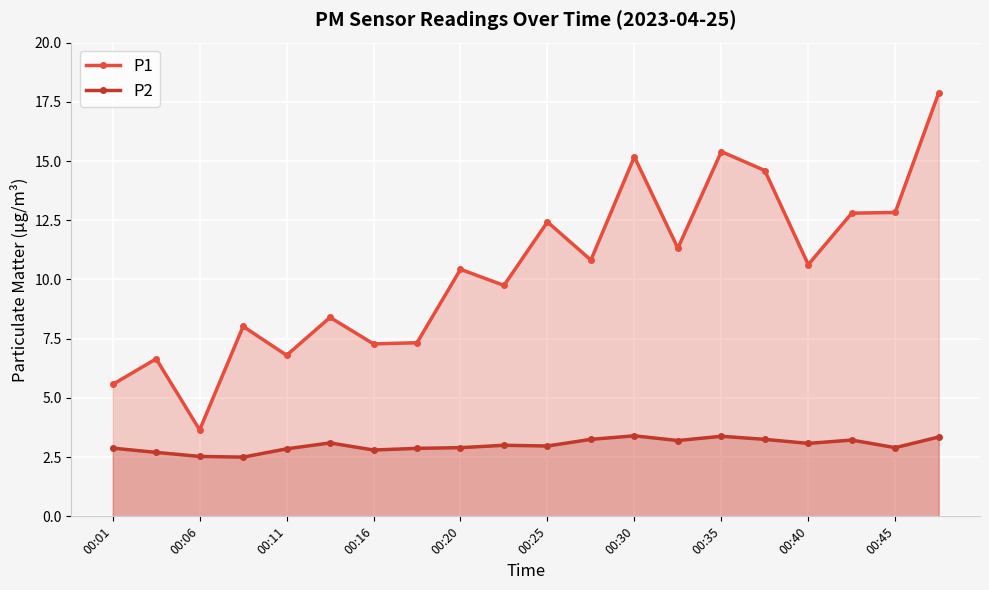

In P1, how many points are lower than both neighbors (excluding endpoints)?

7